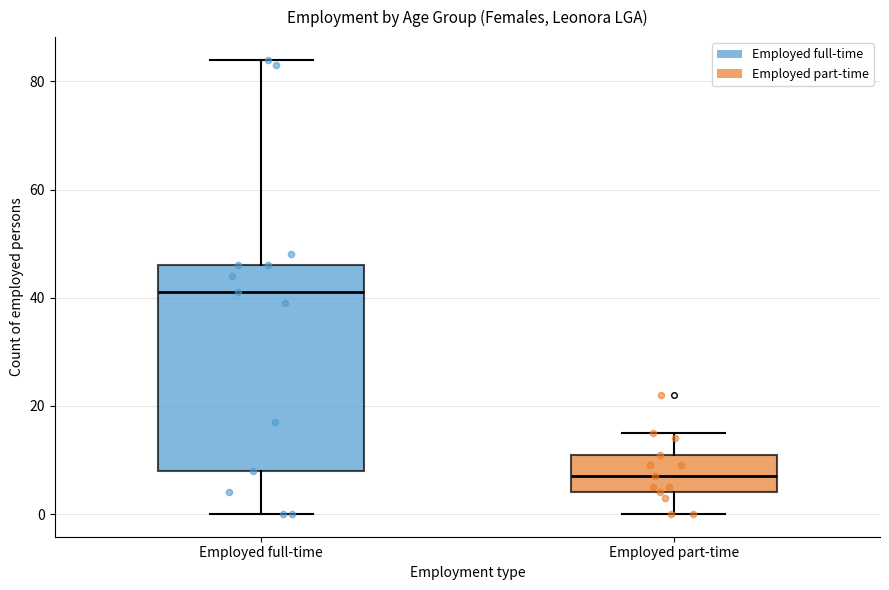

Reading left to right, transcribe this box plot: for each box, give where its median line is, the range the box spans, and where its two whiskers end, as read against the y-axis. The values are not printed on the chart, so give them approximately, as read against the axis.

Employed full-time: median 42, box 8 to 46, whiskers 0 to 84
Employed part-time: median 8, box 4 to 12, whiskers 0 to 16